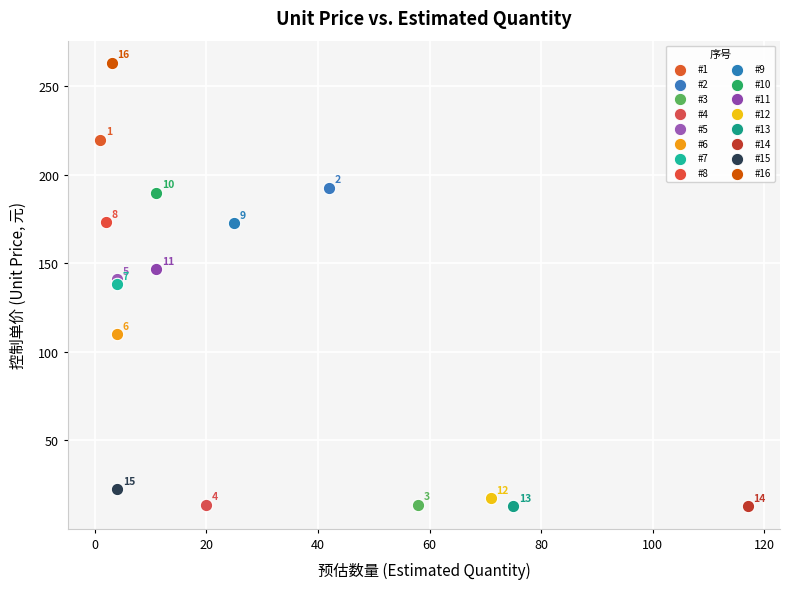

What are all the series names shown in the legend?

#1, #2, #3, #4, #5, #6, #7, #8, #9, #10, #11, #12, #13, #14, #15, #16